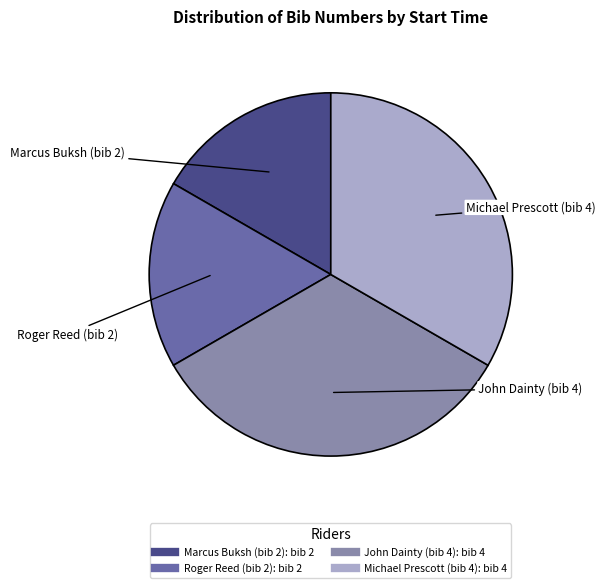

Is there any slice that represents more than half of the pie?

No